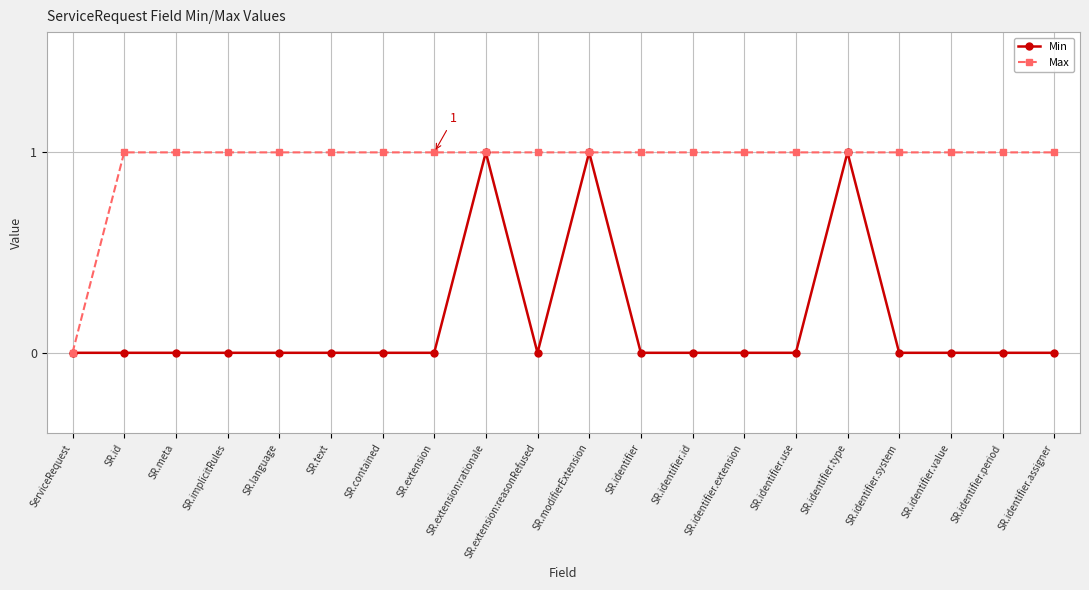

Which category has the lowest value in the Max series?

ServiceRequest